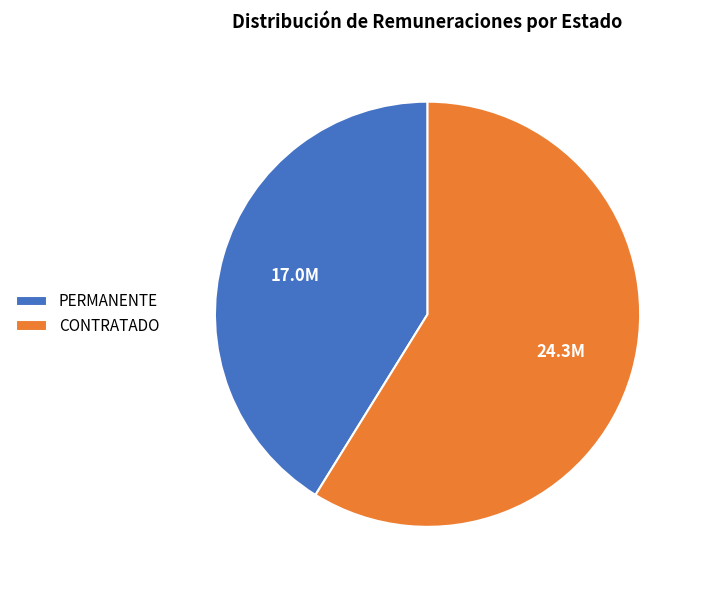

What is the majority slice?

CONTRATADO